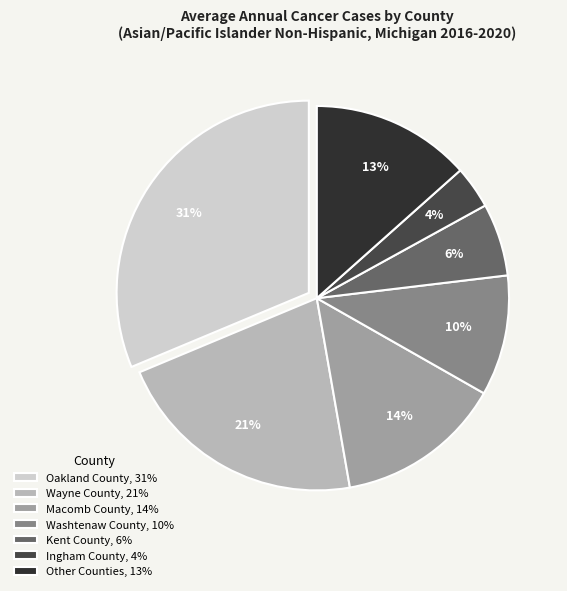

Which category has the smallest portion of the pie?

Ingham County, 4%